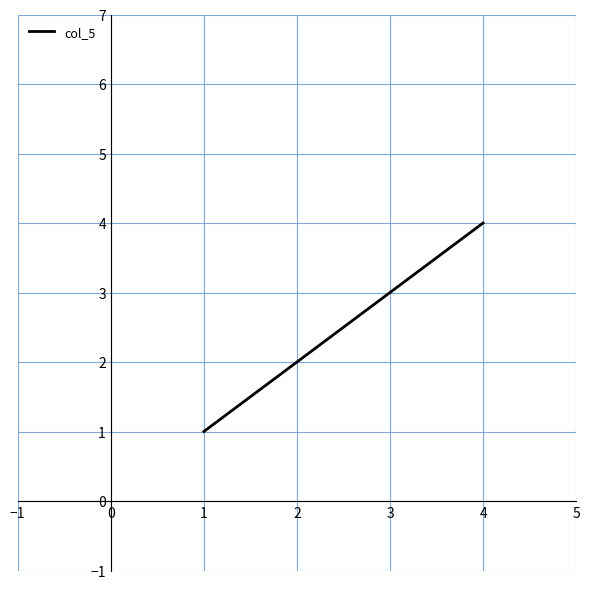

Rank the categories by value from lowest to highest.

1, 2, 3, 4